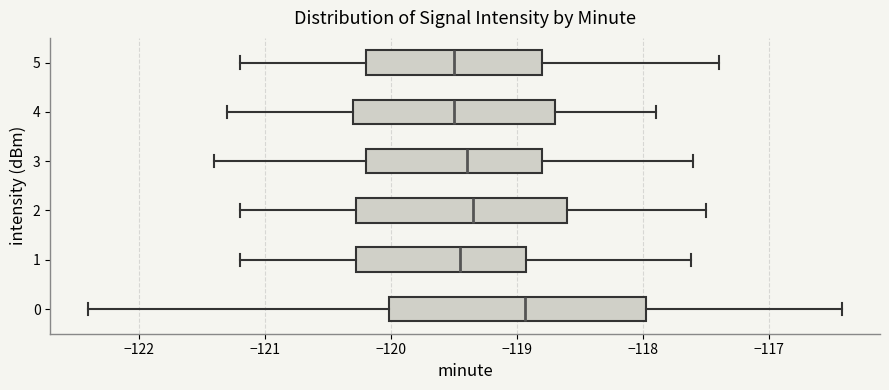

Comparing the boxes themselves (not the whiskers), which one is the widest?

0